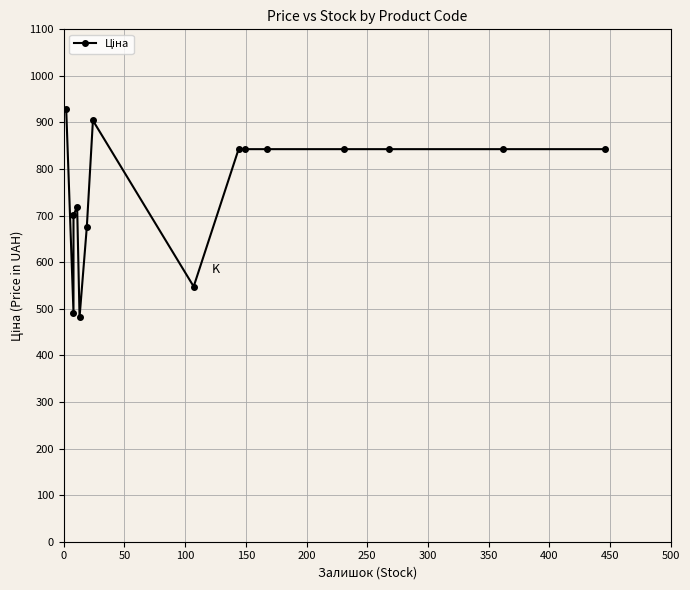

How many interior local peaks (higher than both neighbors) does the data have?

2